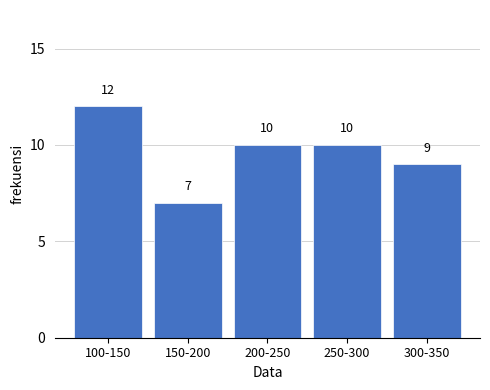

Reading left to right, extract all data points from this chart.

12	7	10	10	9